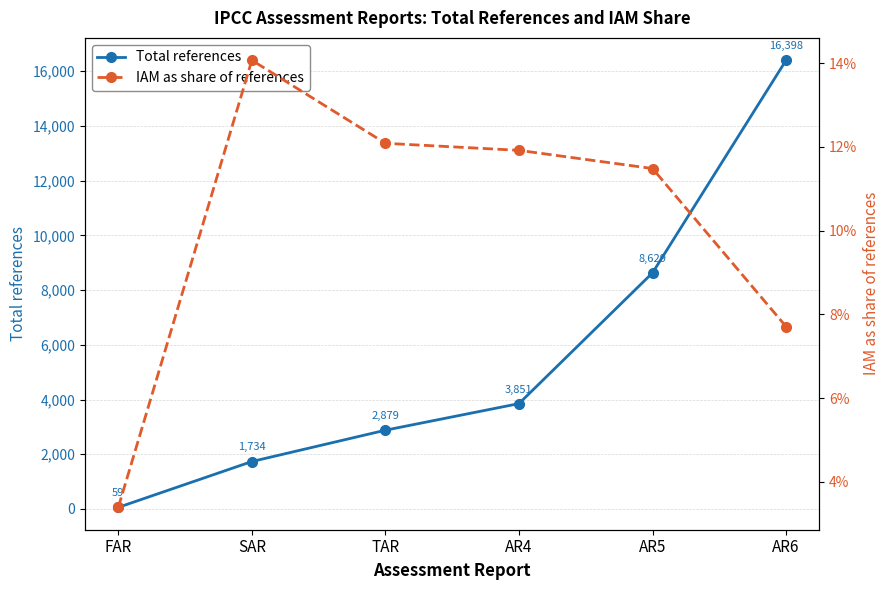

Reading left to right, list all the values displayed in this chart.

Total references: 59.0	1734.0	2879.0	3851.0	8629.0	16398.0
IAM as share of references: 0.0	0.1	0.1	0.1	0.1	0.1